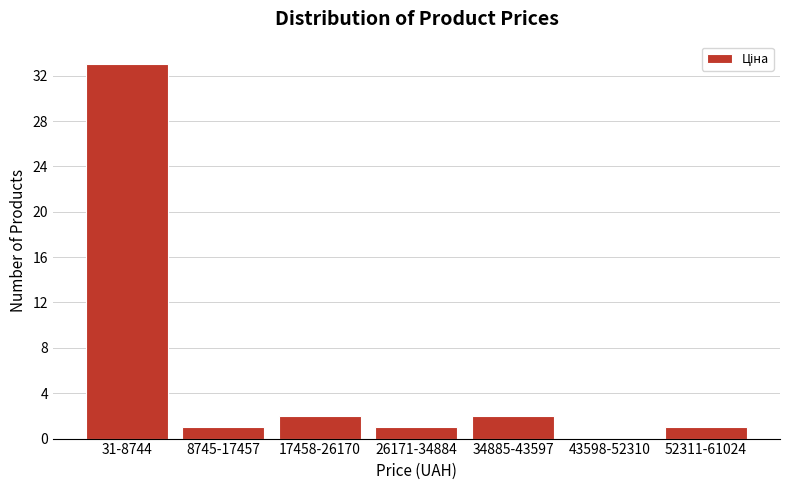

Reading left to right, extract all data points from this chart.

31-8744=33	8745-17457=1	17458-26170=2	26171-34884=1	34885-43597=2	43598-52310=0	52311-61024=1